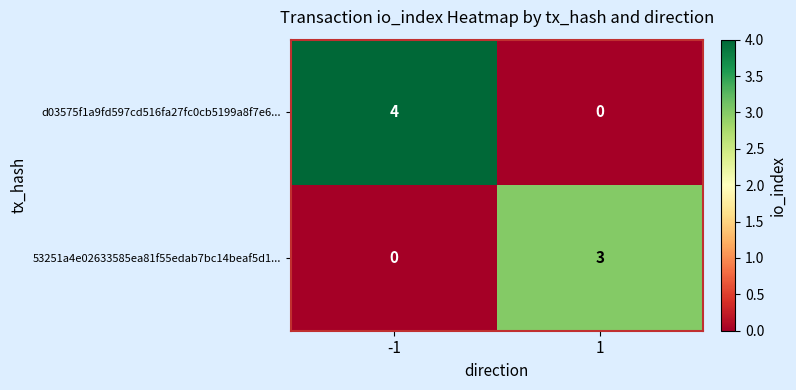

What is the maximum value shown in the chart?

4